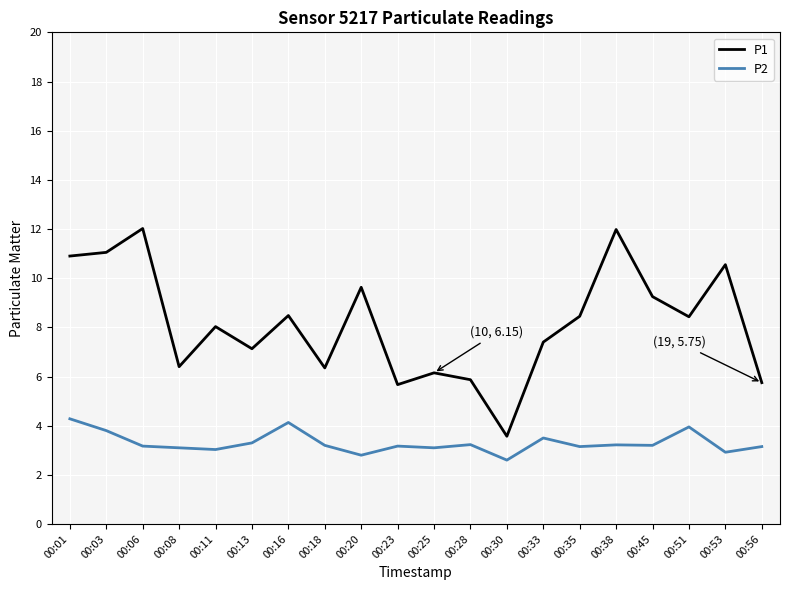

What is the difference between the P2 values at 00:35 and 00:51?

0.8